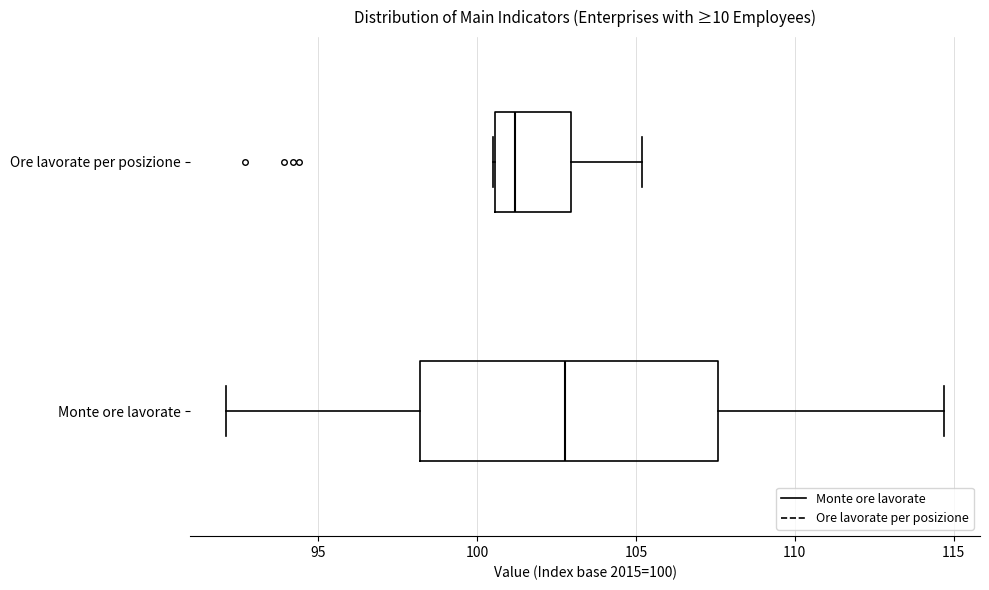

Which box has the furthest to the right median line?

Monte ore lavorate